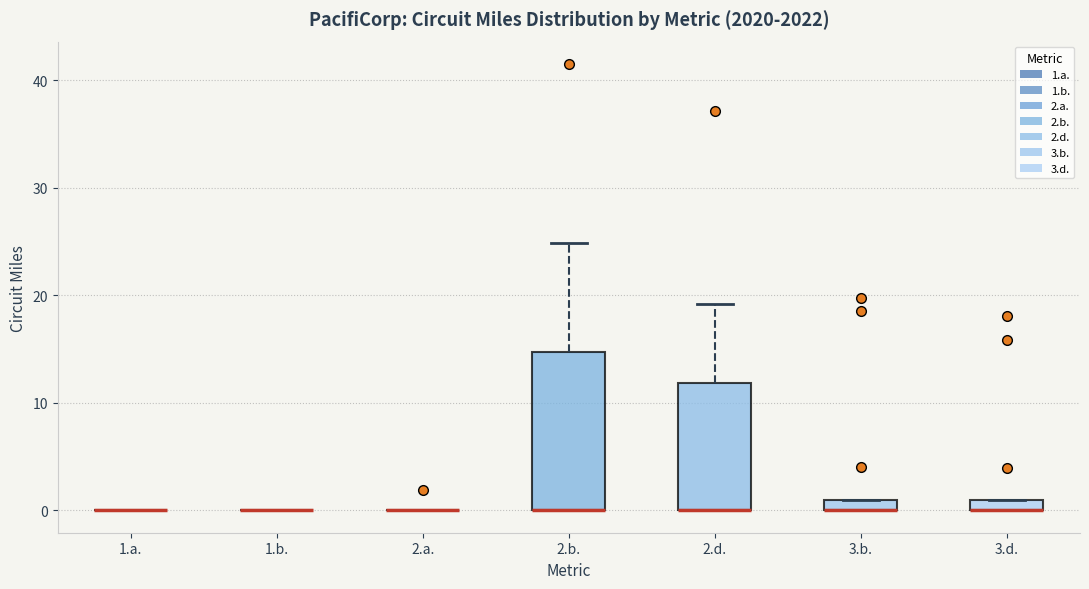

Which box is the tallest, from its lower edge to its upper edge?

2.b.